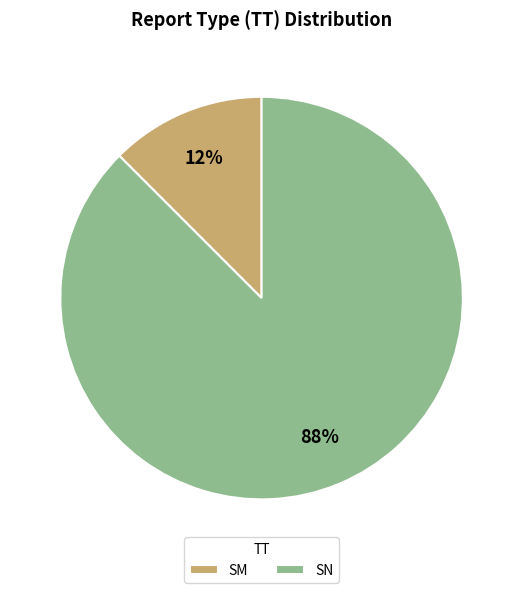

What is the smallest slice in the pie chart?

SM